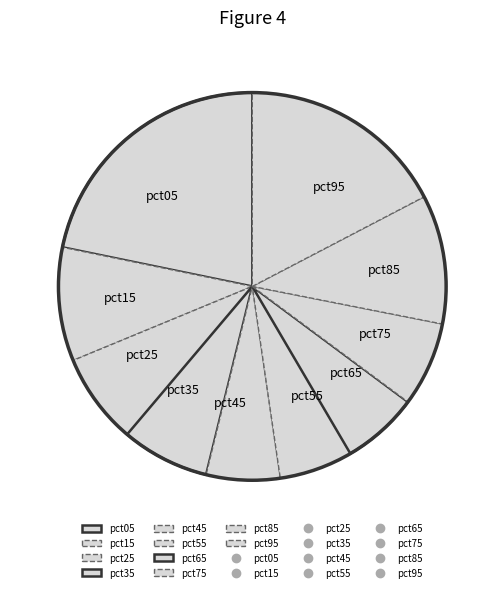

Is it true that pct55 is 1% of the pie?

False